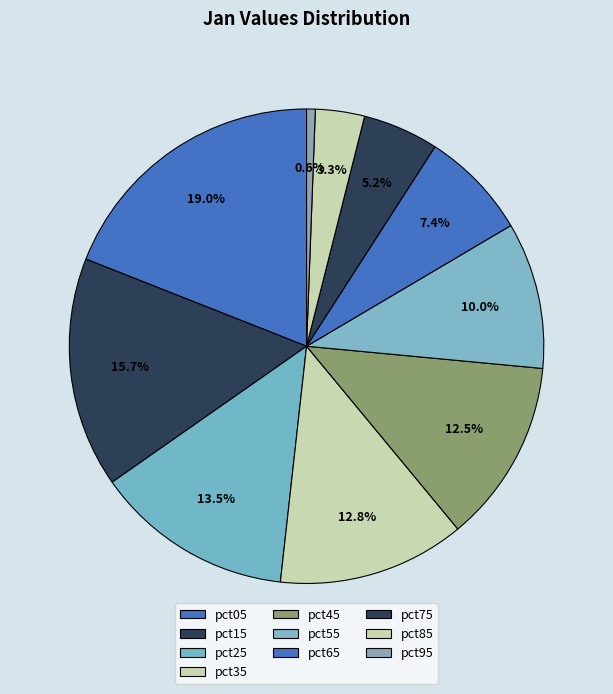

What is the ratio of the value at pct35 to the value at pct15?

0.8